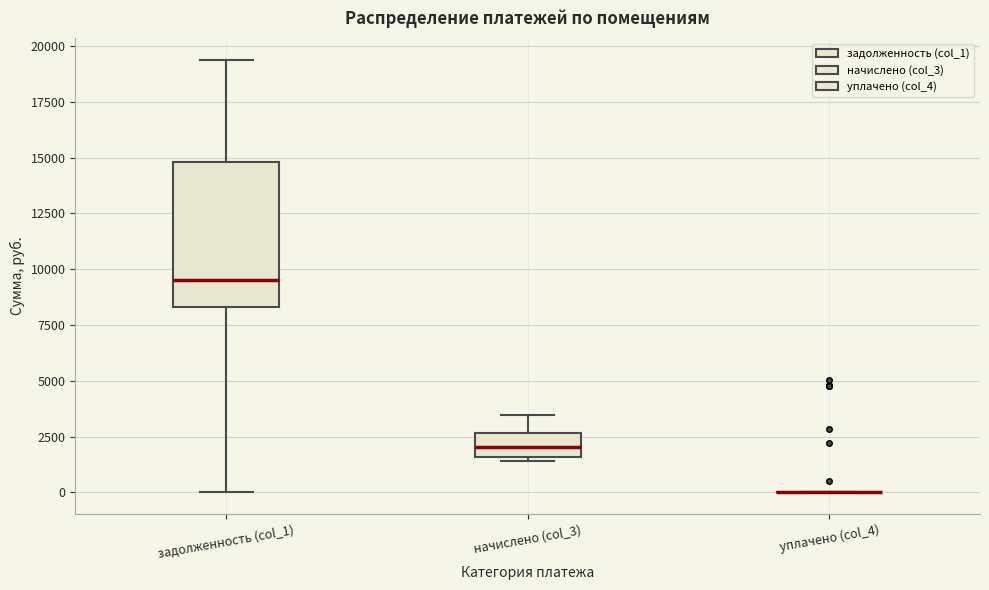

Reading left to right, read every box against the y-axis: the position of its median line, the range the box covers, and the ends of its whiskers. The values are not printed on the chart, so give them approximately, as read against the axis.

задолженность (col_1): median 9500, box 8500 to 15000, whiskers 0 to 19500
начислено (col_3): median 2000, box 1500 to 2500, whiskers 1500 (just below the box's lower edge) to 3500
уплачено (col_4): box collapsed to a line at 0, whiskers 0 to 0